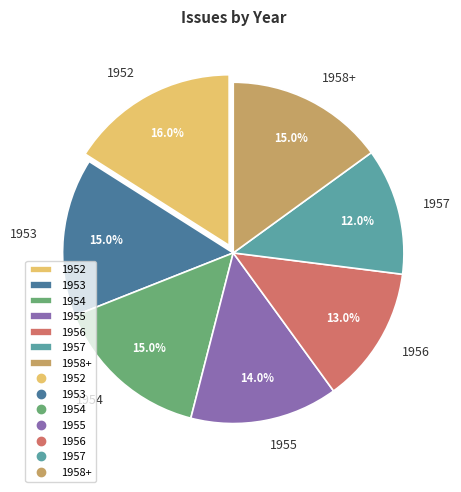

True or false: 1952 accounts for 22% of the total.

False